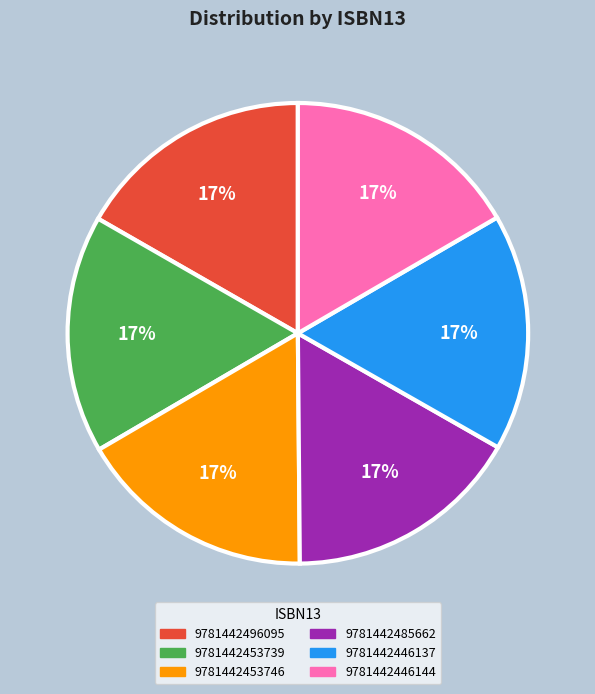

To the nearest percent, what percentage of the pie is 9781442485662?

17%